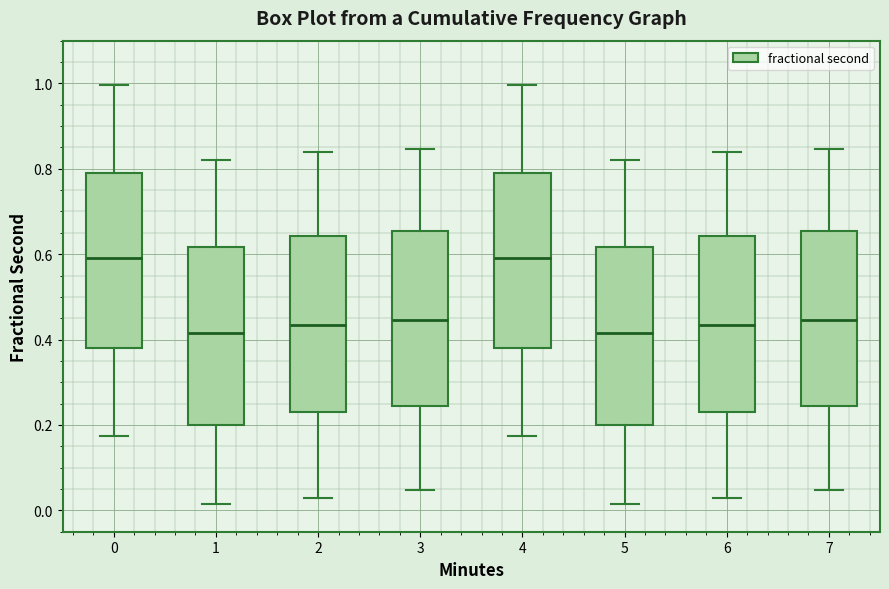

Reading left to right, transcribe this box plot: for each box, give where its median line is, the range the box spans, and where its two whiskers end, as read against the y-axis. The values are not printed on the chart, so give them approximately, as read against the axis.

0: median 0.60, box 0.38 to 0.78, whiskers 0.18 to 1.00
1: median 0.42, box 0.20 to 0.62, whiskers 0.02 to 0.82
2: median 0.44, box 0.22 to 0.64, whiskers 0.02 to 0.84
3: median 0.44, box 0.24 to 0.66, whiskers 0.04 to 0.84
4: median 0.60, box 0.38 to 0.78, whiskers 0.18 to 1.00
5: median 0.42, box 0.20 to 0.62, whiskers 0.02 to 0.82
6: median 0.44, box 0.22 to 0.64, whiskers 0.02 to 0.84
7: median 0.44, box 0.24 to 0.66, whiskers 0.04 to 0.84